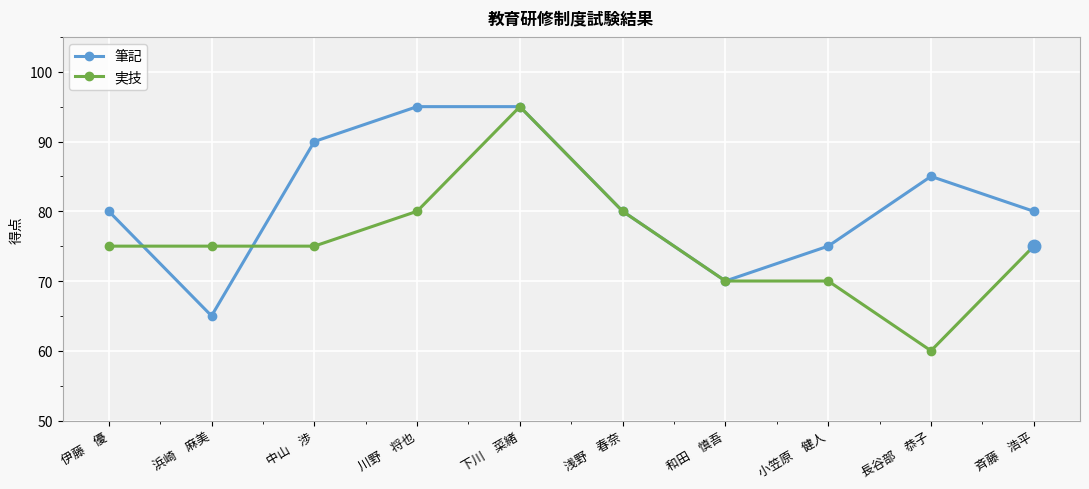

How many lines are shown in the chart?

2